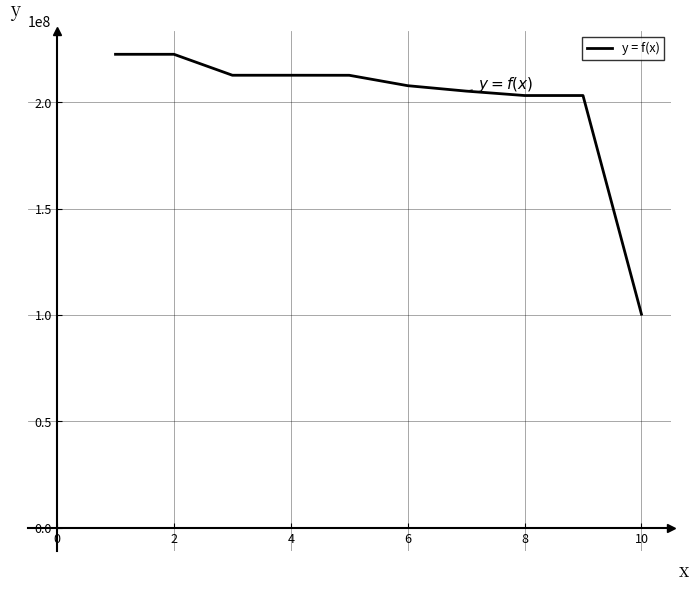

What is the smallest value displayed?

100402838